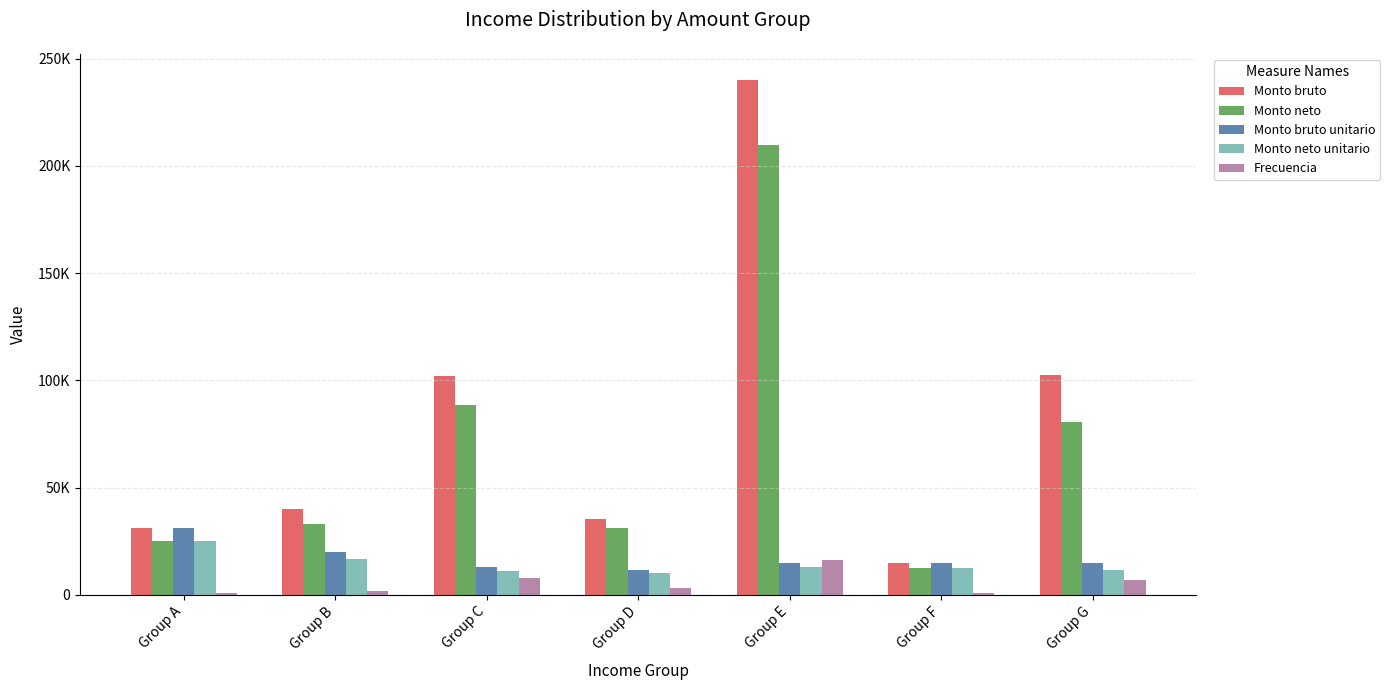

What is the approximate value of Frecuencia at Group F?

1000.0